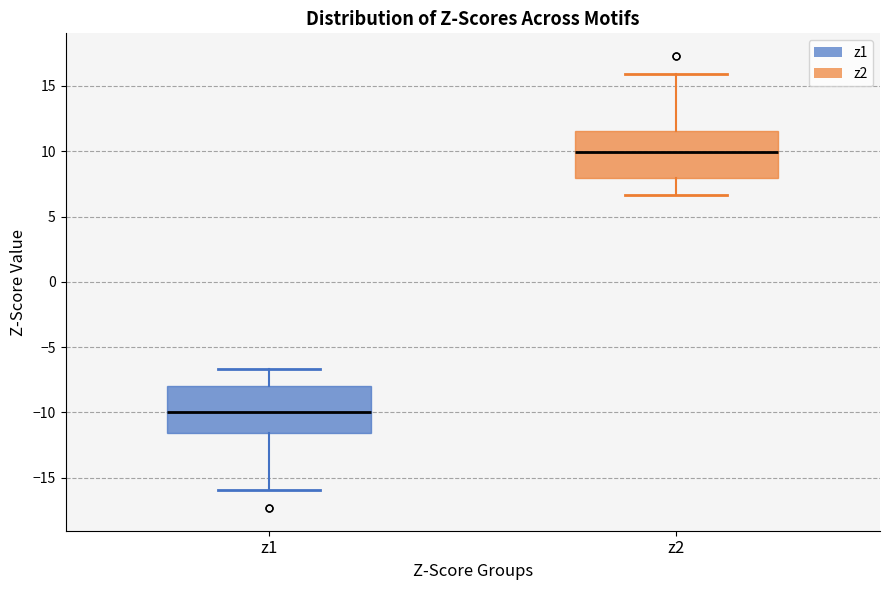

Reading left to right, read every box against the y-axis: the position of its median line, the range the box covers, and the ends of its whiskers. The values are not printed on the chart, so give them approximately, as read against the axis.

z1: median -10.0, box -11.5 to -8.0, whiskers -16.0 to -6.5
z2: median 10.0, box 8.0 to 11.5, whiskers 6.5 to 16.0